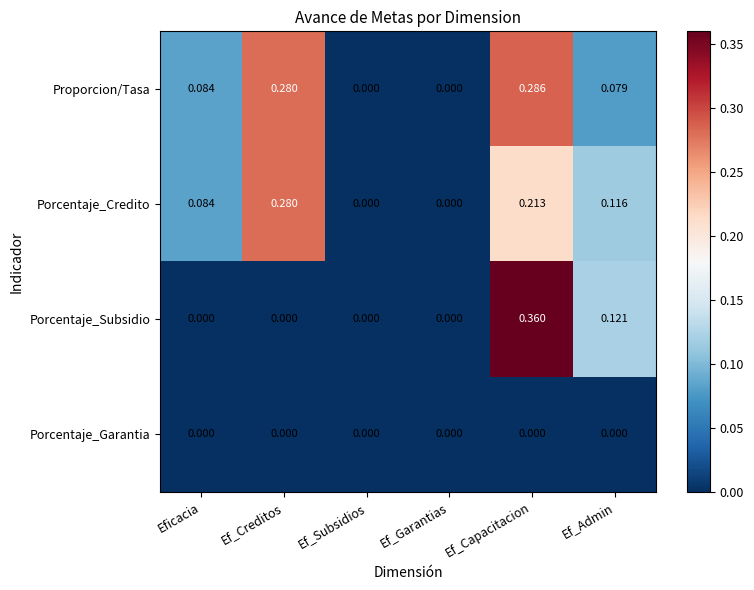

Which series has the widest spread of values?

Porcentaje_Subsidio